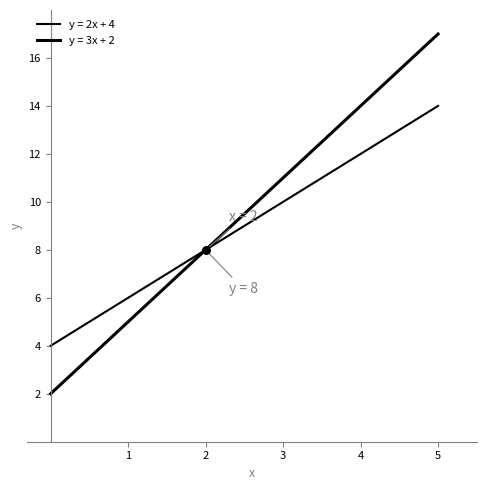

At how many categories does at least one series exceed 11?

2